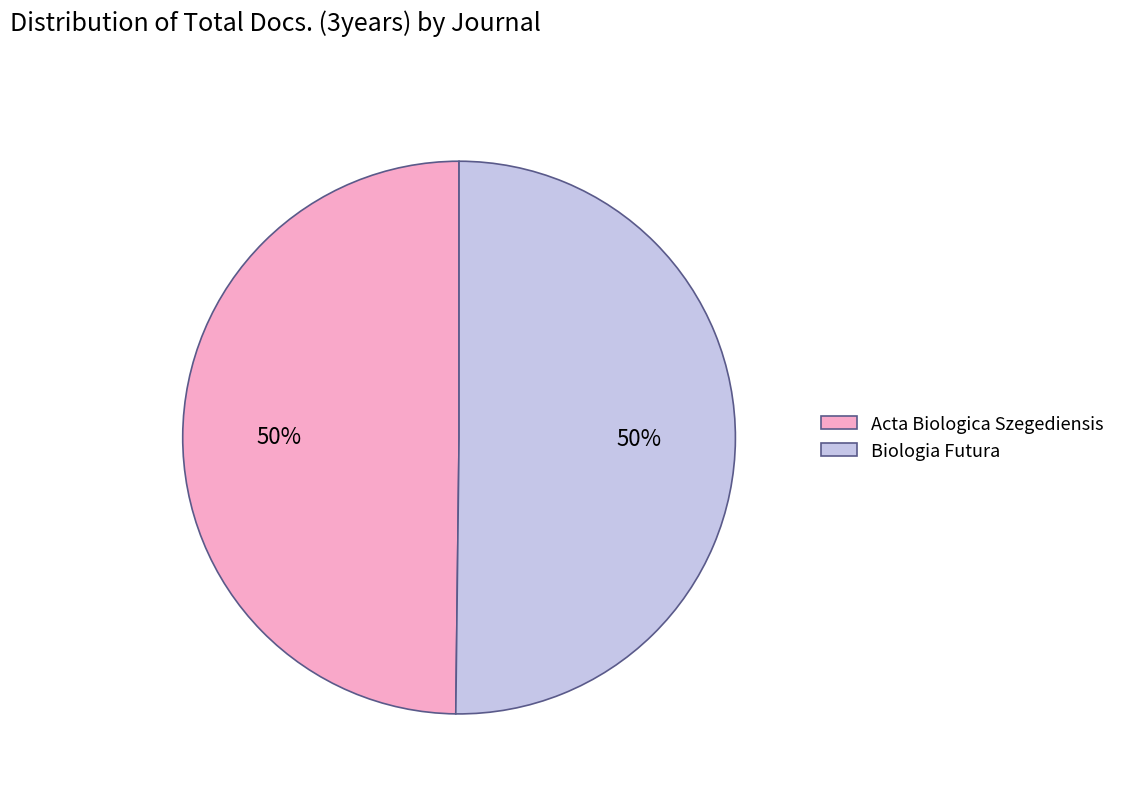

The Acta Biologica Szegediensis slice represents 63% of the pie. True or false?

False